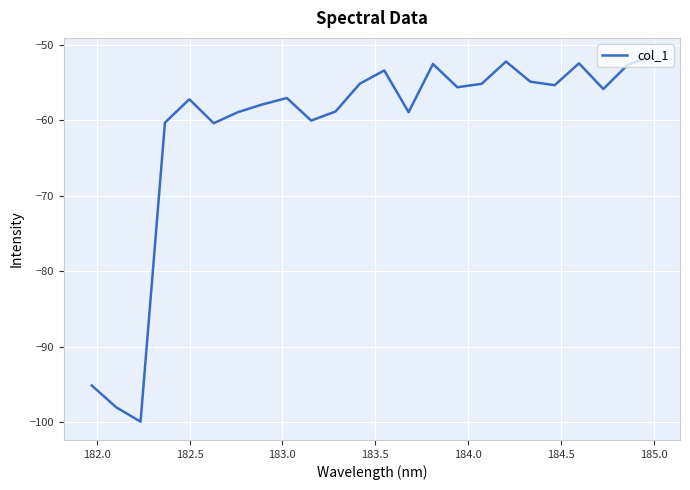

What is the minimum value shown in the chart?

-99.9